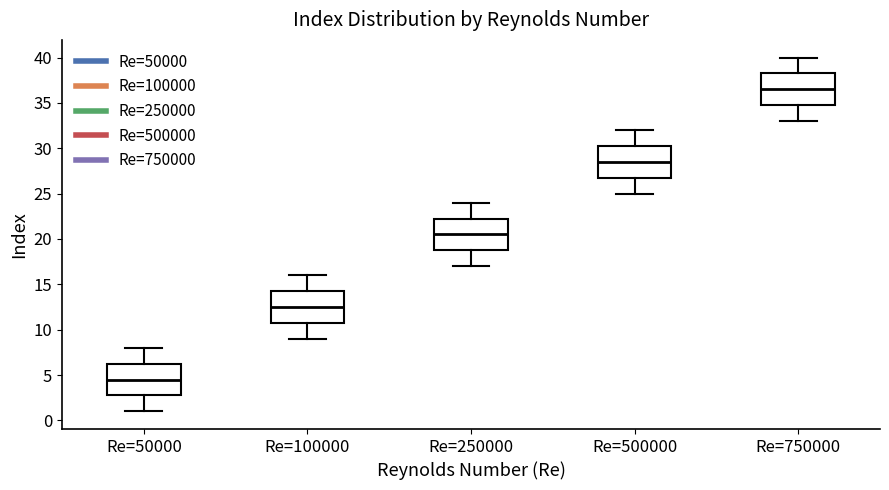

Which box's median line is the lowest?

Re=50000